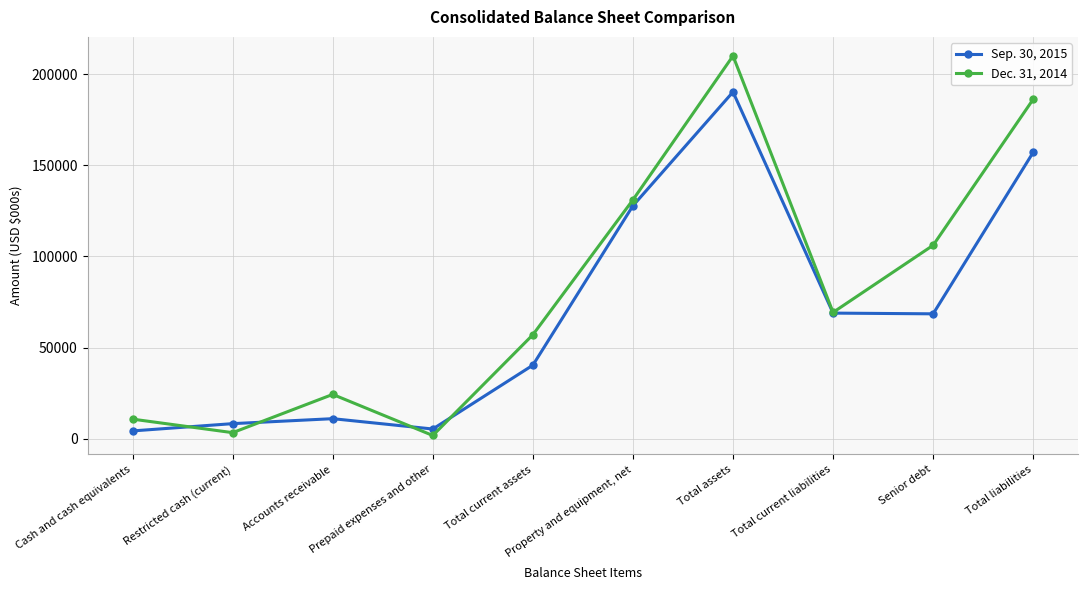

What is the sum of the Dec. 31, 2014 values at Property and equipment, net and Total current assets?

188007